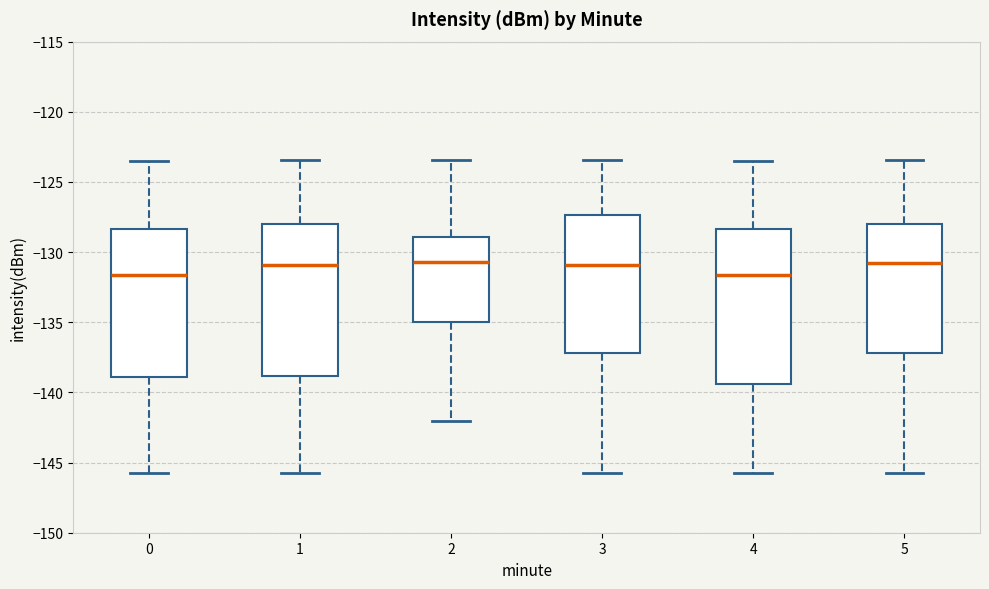

Reading left to right, read every box against the y-axis: the position of its median line, the range the box covers, and the ends of its whiskers. The values are not printed on the chart, so give them approximately, as read against the axis.

0: median -131.5, box -139.0 to -128.5, whiskers -146.0 to -123.5
1: median -131.0, box -139.0 to -128.0, whiskers -146.0 to -123.5
2: median -130.5, box -135.0 to -129.0, whiskers -142.0 to -123.5
3: median -131.0, box -137.0 to -127.5, whiskers -146.0 to -123.5
4: median -131.5, box -139.5 to -128.5, whiskers -146.0 to -123.5
5: median -131.0, box -137.0 to -128.0, whiskers -146.0 to -123.5